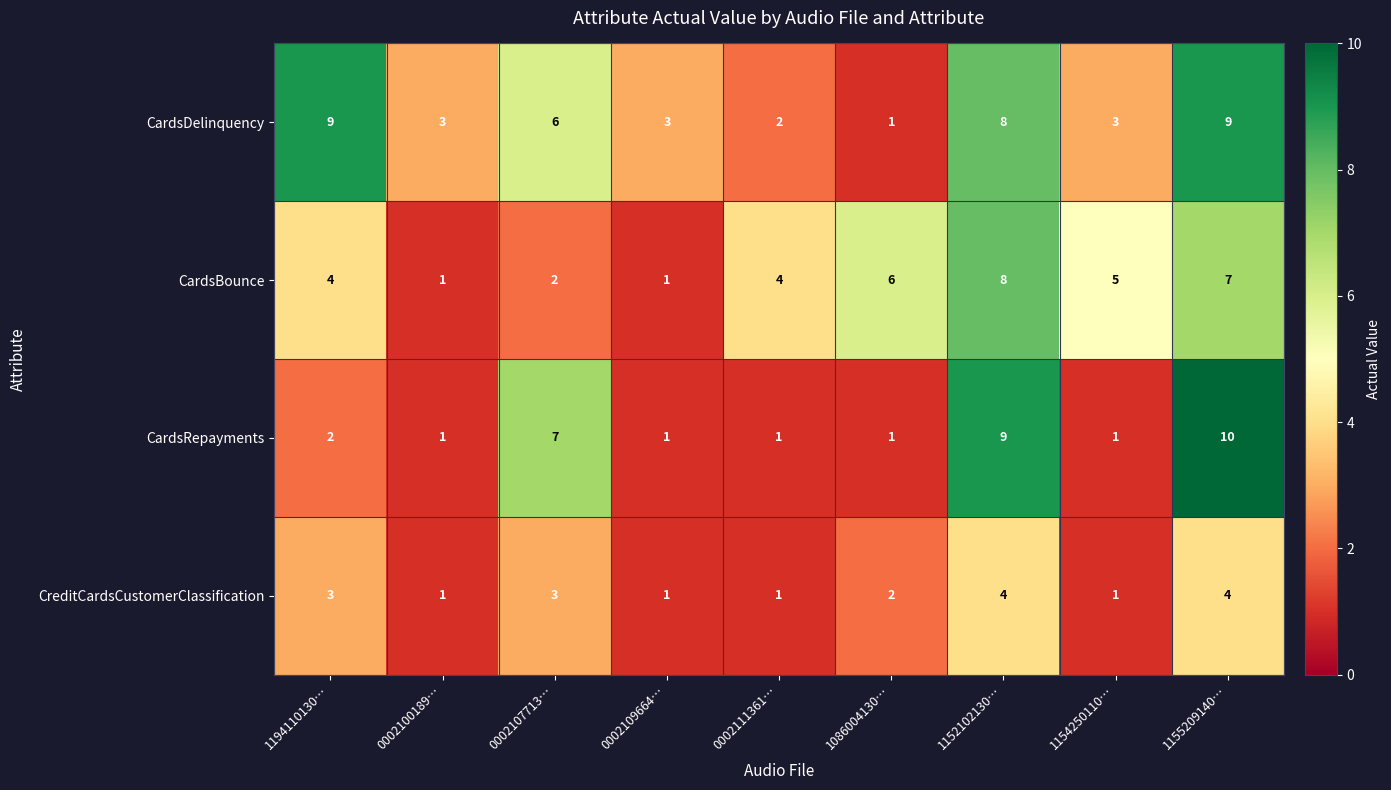

Rank the series by their average value, from highest to lowest.

CardsDelinquency, CardsBounce, CardsRepayments, CreditCardsCustomerClassification